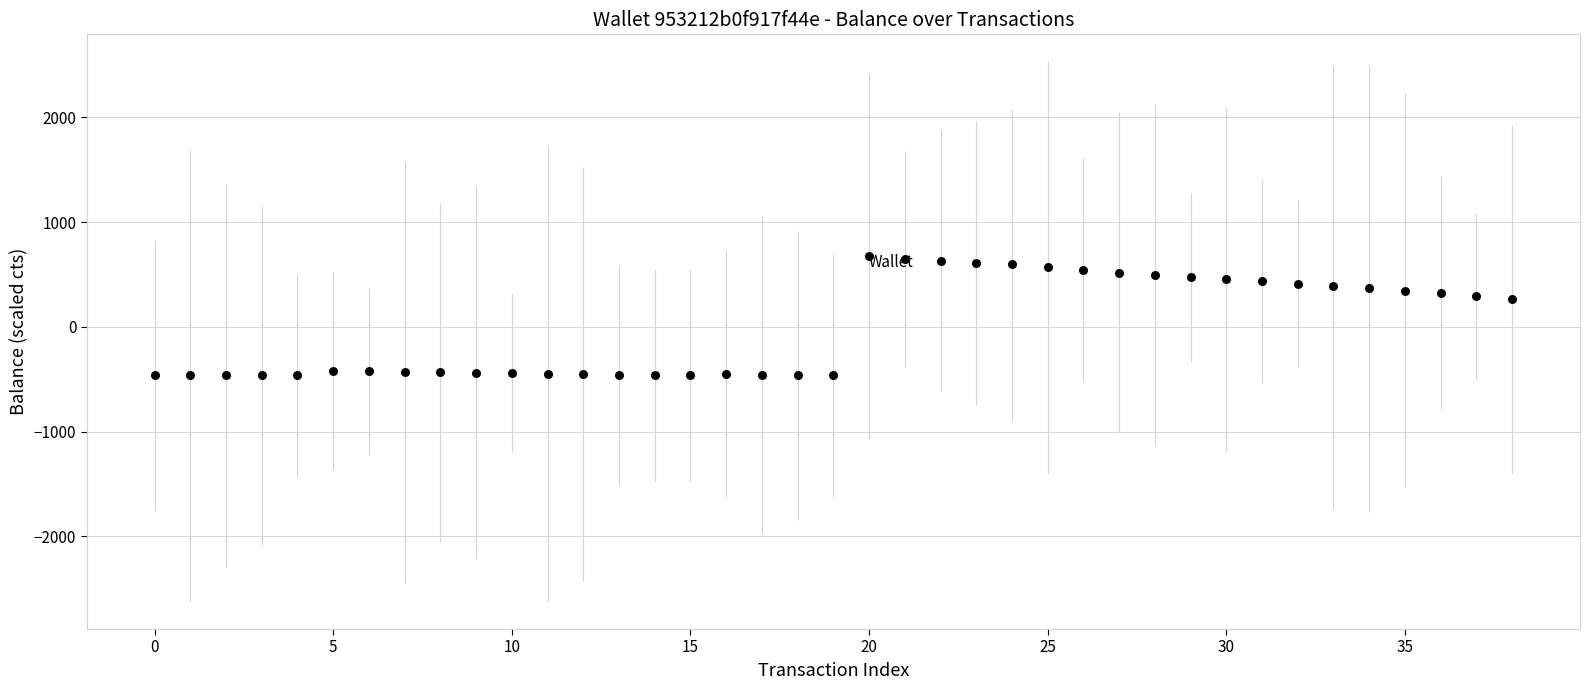

What is the range of Y values (max minus min)?

1136.1